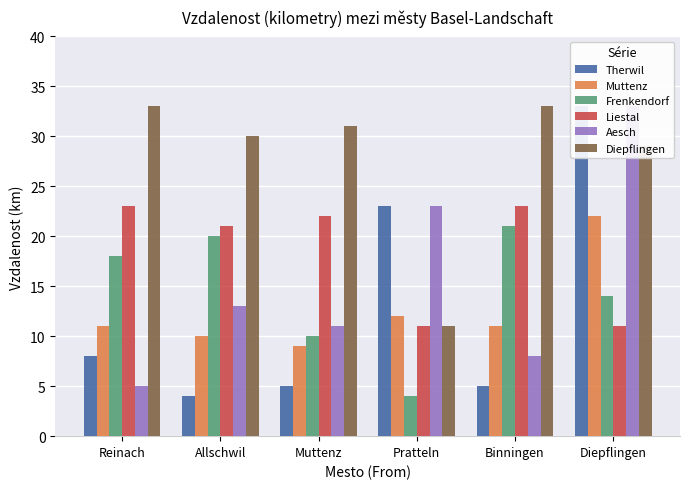

Count the Aesch values in the range 8 to 23.

4